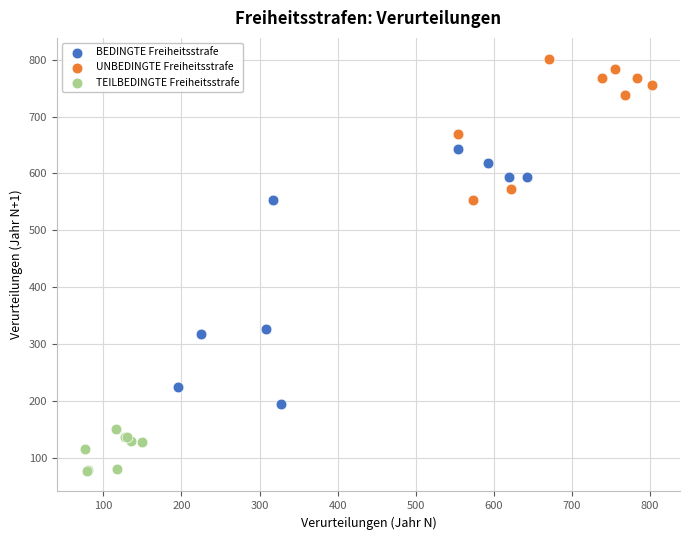

Which series contains the lowest Y value?

TEILBEDINGTE Freiheitsstrafe